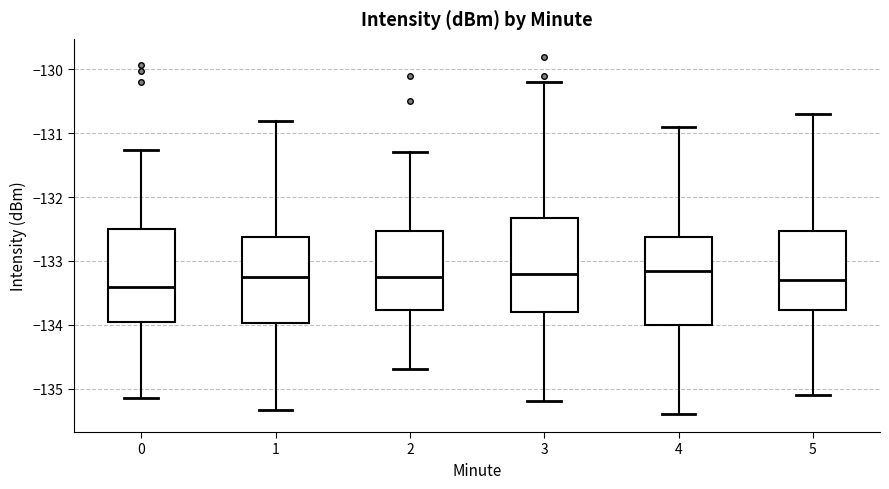

Reading left to right, read every box against the y-axis: the position of its median line, the range the box covers, and the ends of its whiskers. The values are not printed on the chart, so give them approximately, as read against the axis.

0: median -133.4, box -134.0 to -132.5, whiskers -135.1 to -131.3
1: median -133.2, box -134.0 to -132.6, whiskers -135.3 to -130.8
2: median -133.2, box -133.8 to -132.5, whiskers -134.7 to -131.3
3: median -133.2, box -133.8 to -132.3, whiskers -135.2 to -130.2
4: median -133.1, box -134.0 to -132.6, whiskers -135.4 to -130.9
5: median -133.3, box -133.8 to -132.5, whiskers -135.1 to -130.7